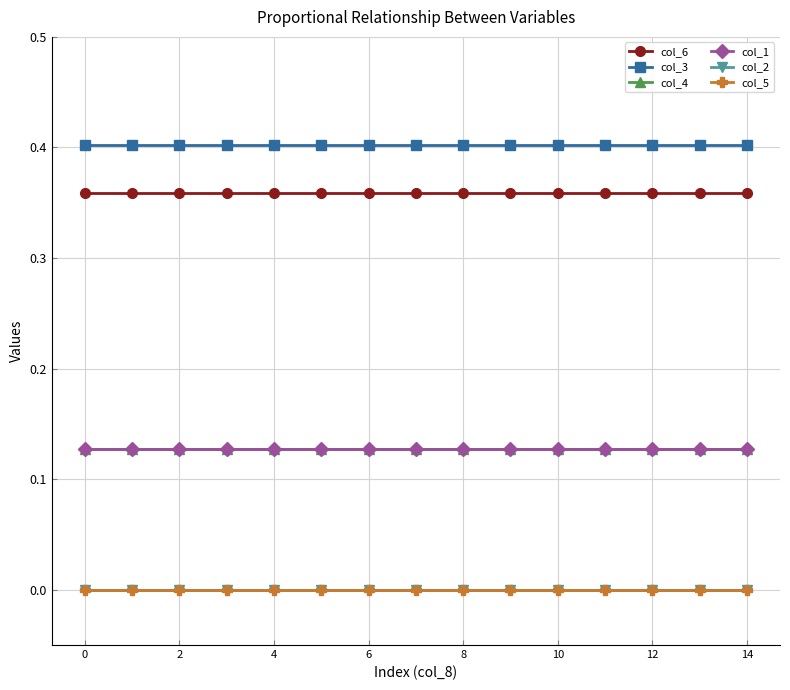

True or false: col_6 has more than 1 interior local peaks.

False